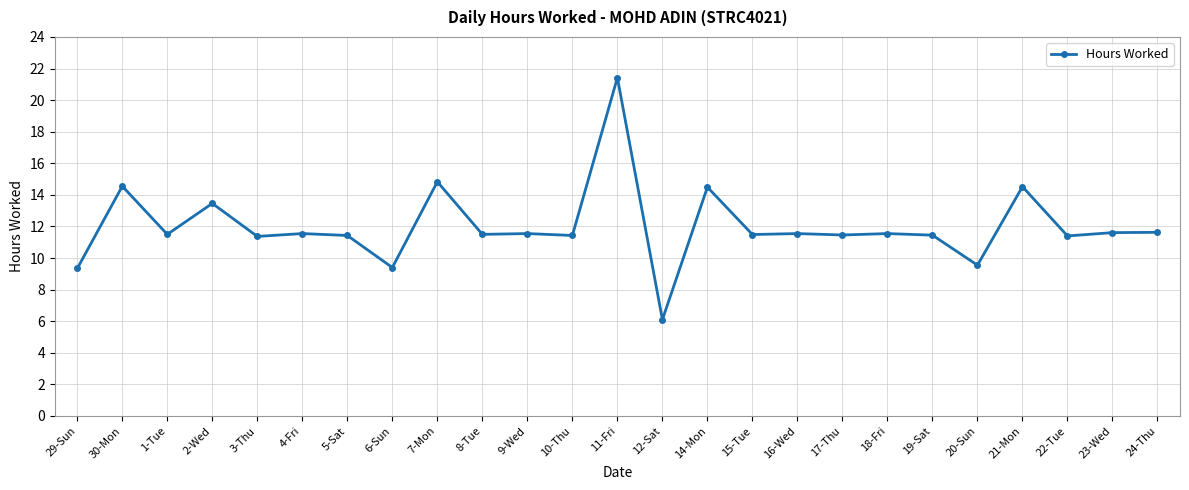

What is the sum of the values at 30-Mon and 2-Wed?

28.0